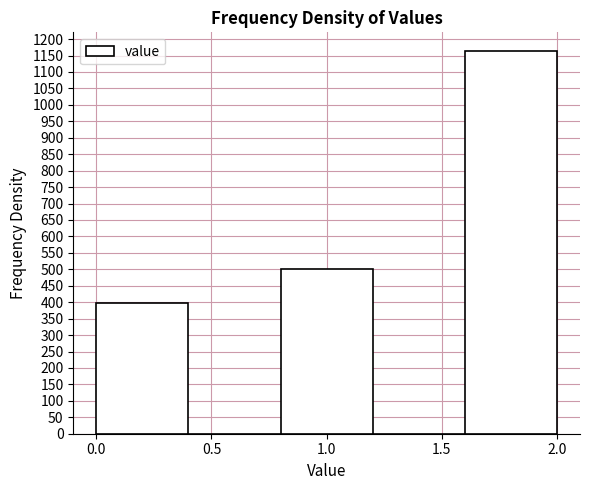

Which range on the x-axis has the tallest bar?

1.6 to 2.0